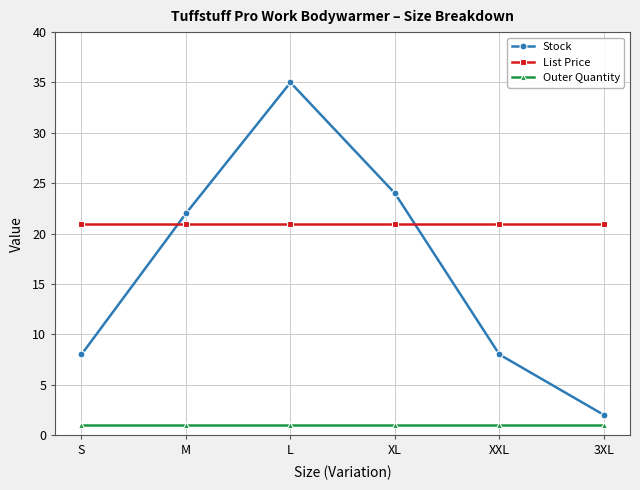

What is the maximum value for Stock?

35.0